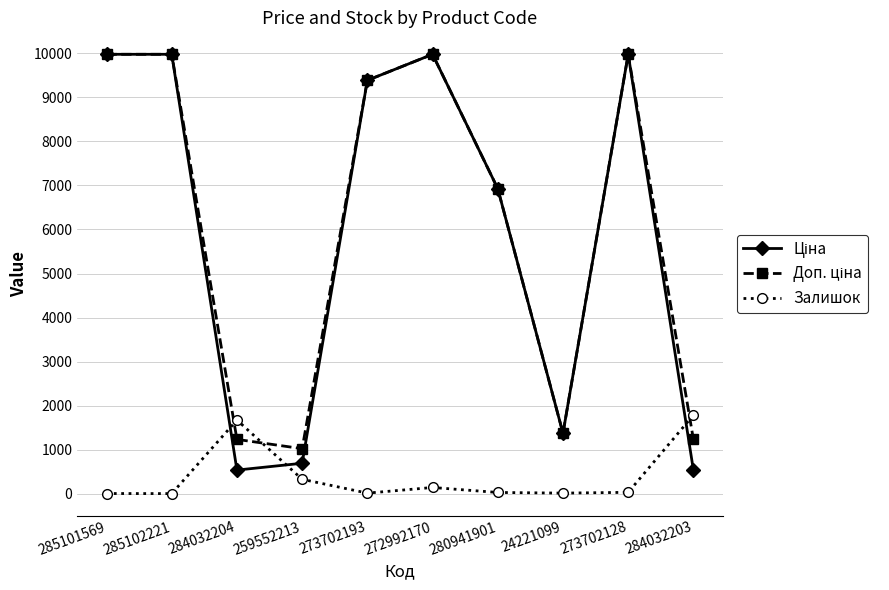

The Залишок series shows 144.0 at 272992170. True or false?

True